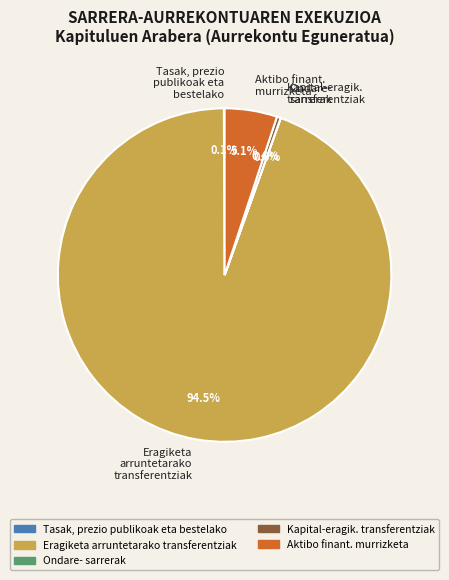

Combined, what portion of the pie is Kapital-eragik. transferentziak and Aktibo finant. murrizketa?

5.5%